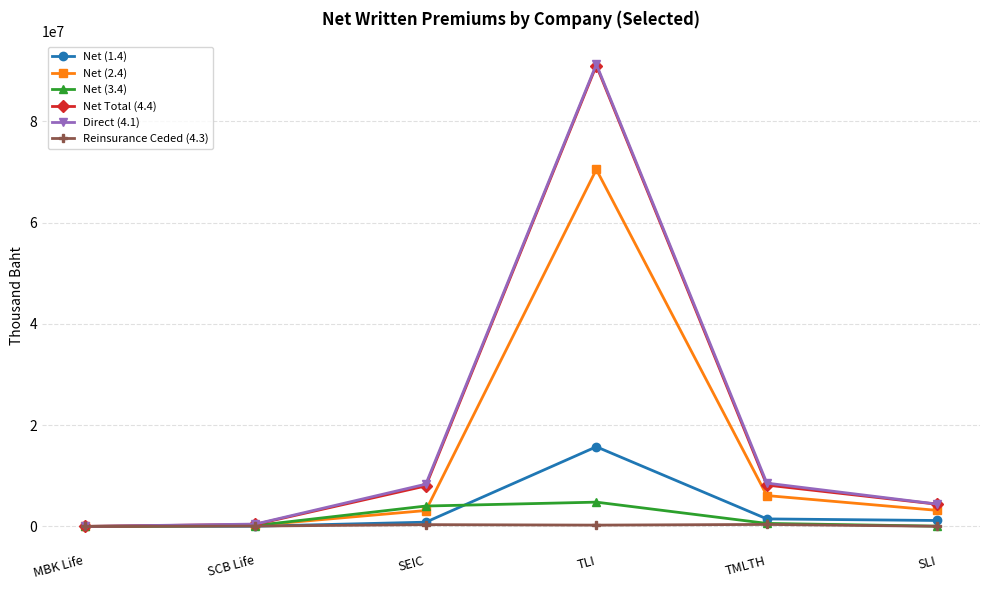

What is the maximum value shown in the chart?

91292380.2